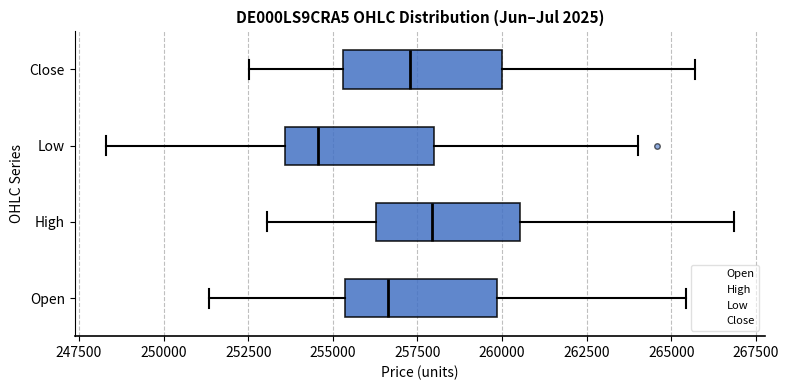

Which box's median line is the furthest to the left?

Low